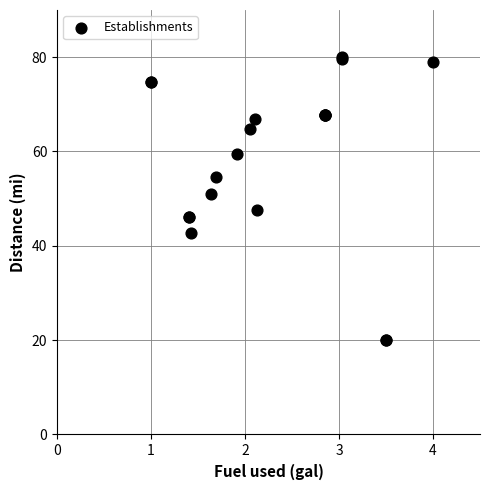

What Y value in the scatter plot is closest to 50?

51.0